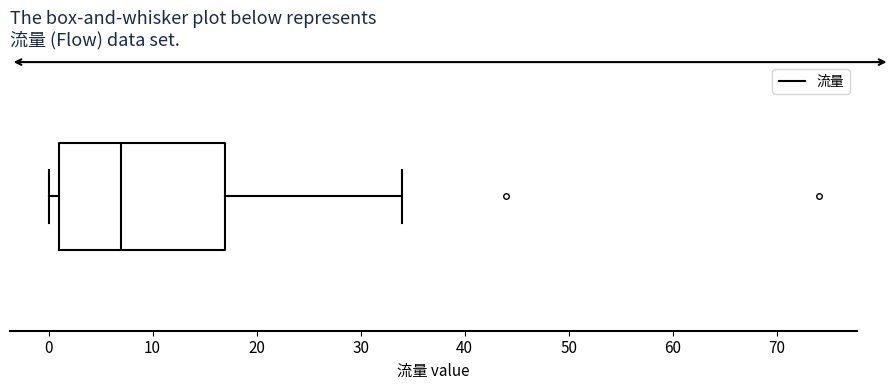

Transcribe this box plot: give where the median line is, the range the box spans, and where the two whiskers end, as read against the x-axis. The values are not printed on the chart, so give them approximately, as read against the axis.

median 7, box 1 to 17, whiskers 0 to 34